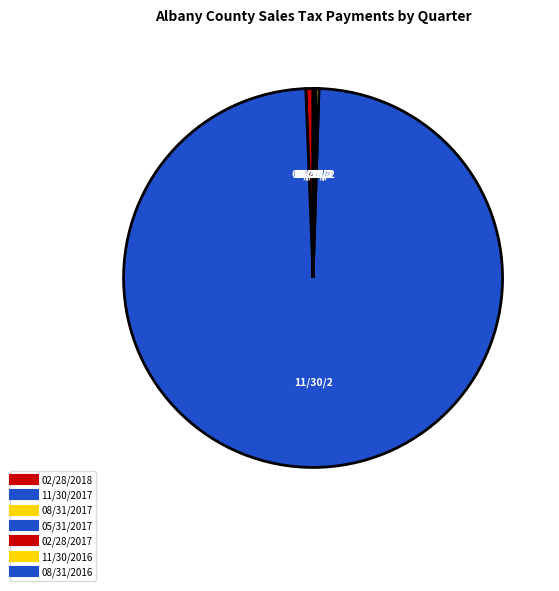

What is the largest slice in the pie chart?

11/30/2017